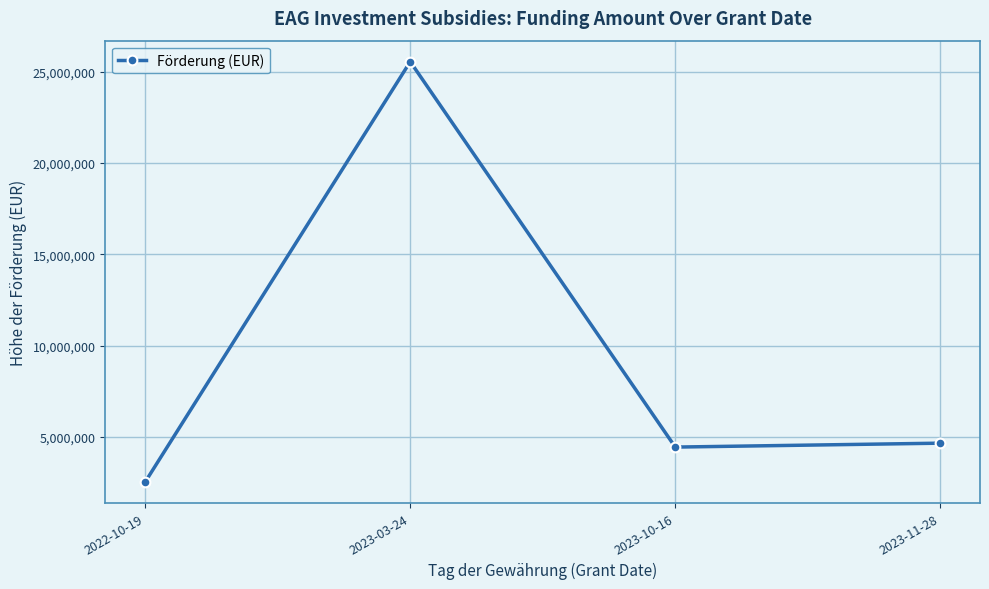

What is the label of the 4th point from the right?

2022-10-19